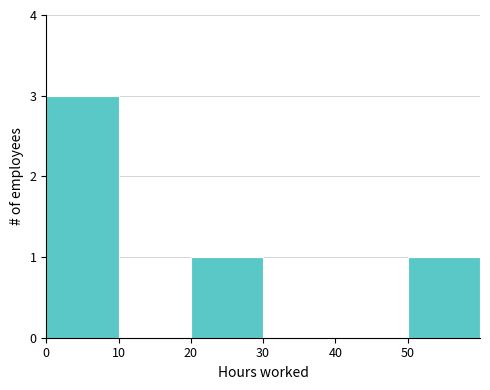

Which range on the x-axis has the tallest bar?

0 to 10